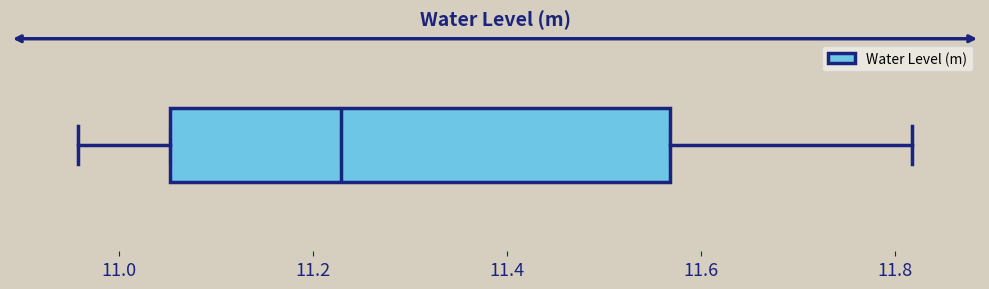

Read this box plot against the x-axis: the position of the median line, the range covered by the box, and the ends of both whiskers. The values are not printed on the chart, so give them approximately, as read against the axis.

median 11.22, box 11.06 to 11.56, whiskers 10.96 to 11.82